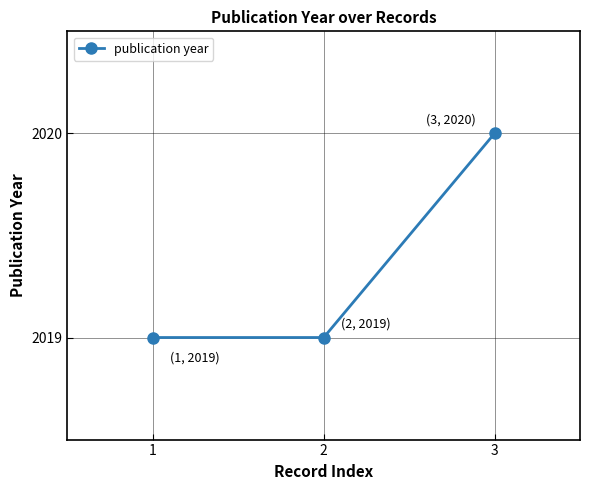

At which category does the chart reach its peak across all series?

3